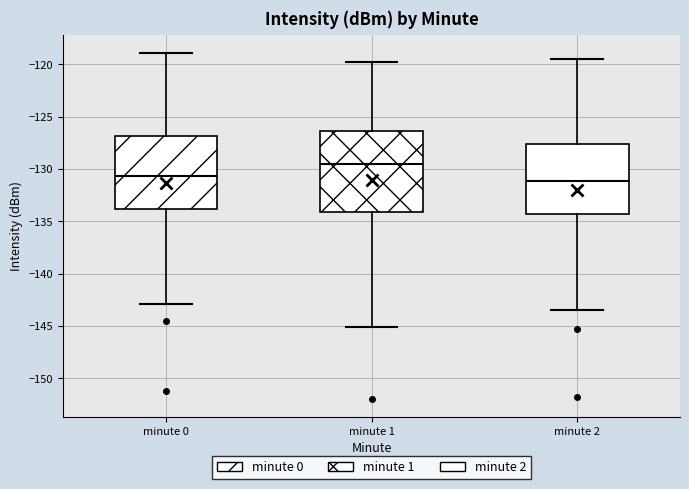

Which box is the tallest, from its lower edge to its upper edge?

minute 1